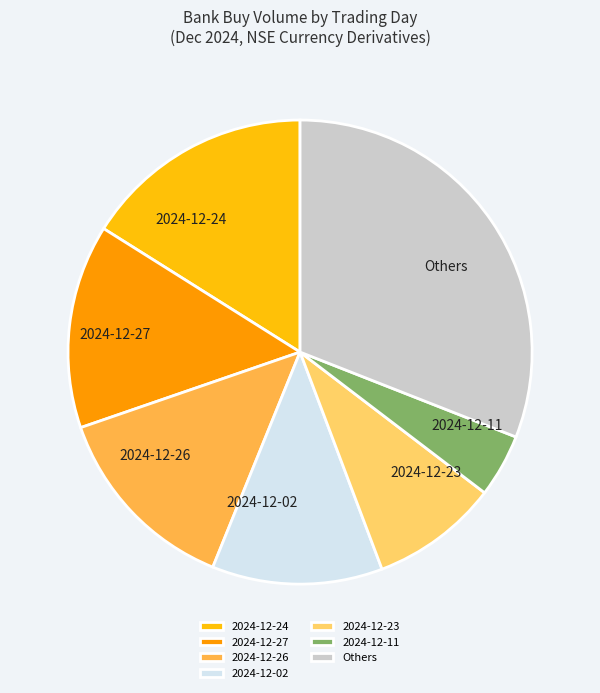

Count the number of slices in the pie.

7